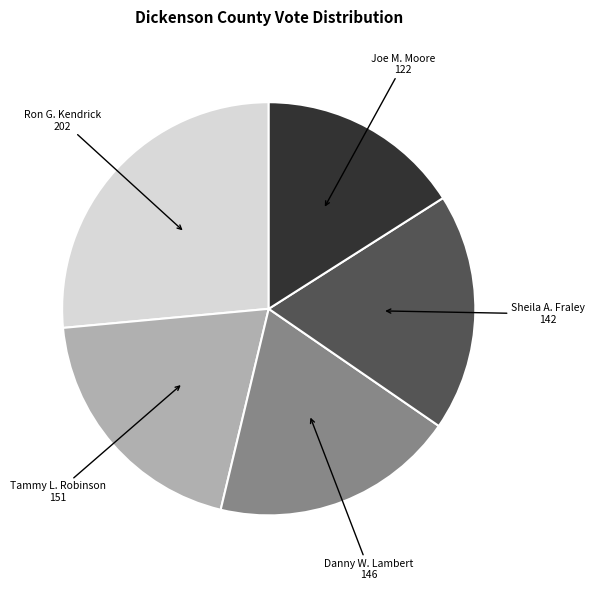

Does any single category account for the majority?

No